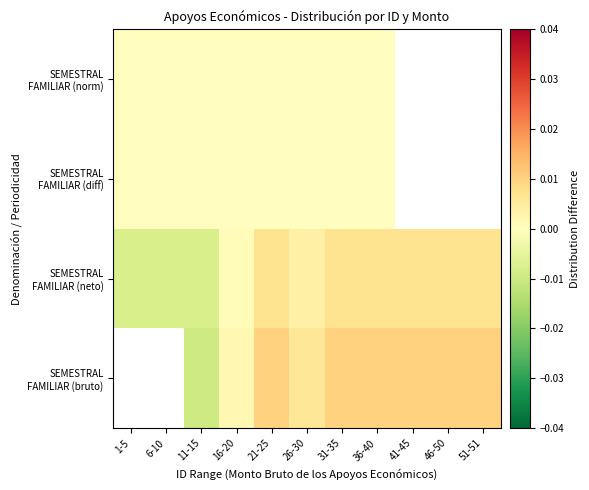

At which category is the sum across all series the highest?

21-25